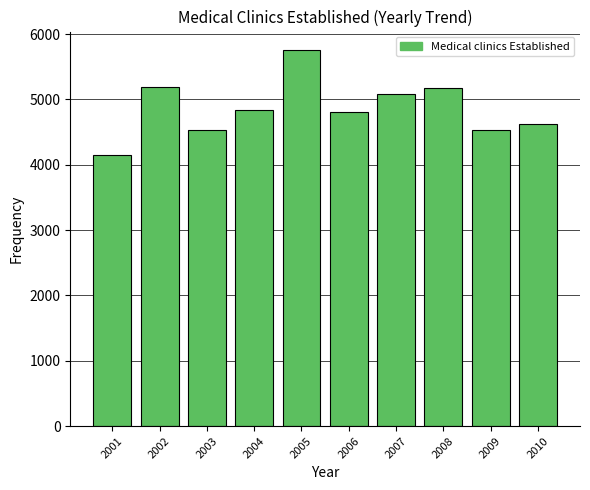

The chart shows a value of 4632 at 2010. True or false?

True